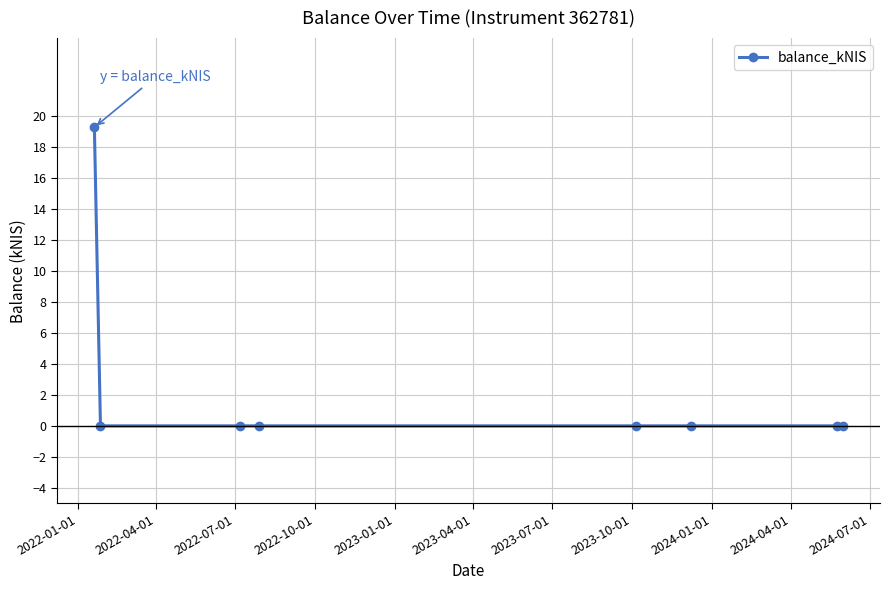

How many distinct data groups are displayed?

1